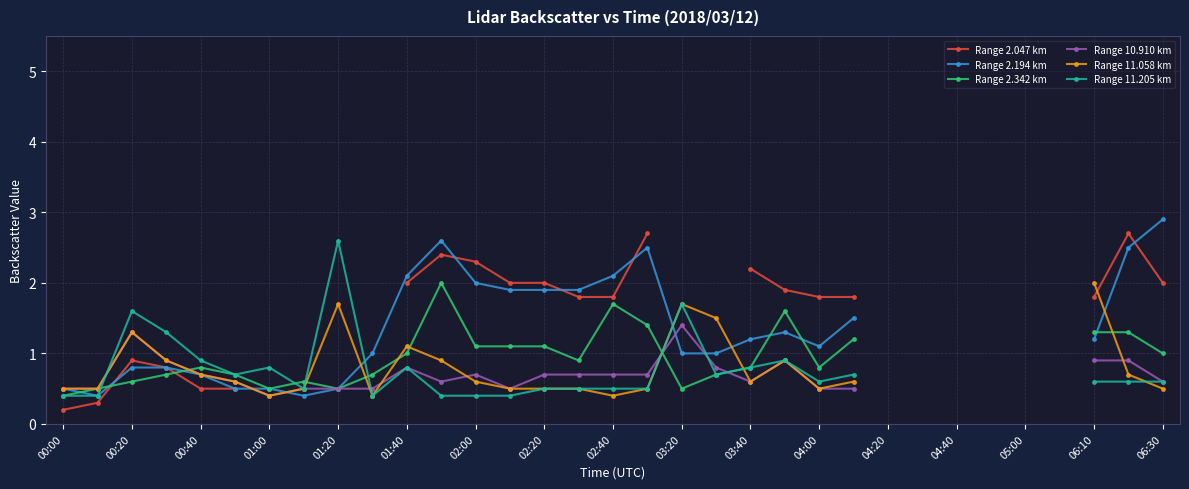

The Range 10.910 km series shows 0.2 at 04:00. True or false?

False